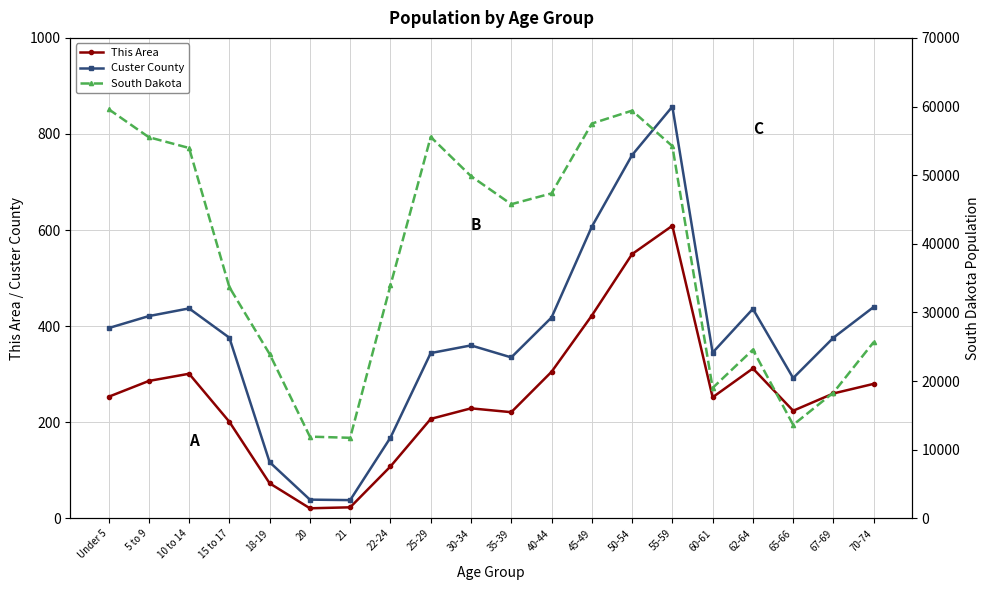

Which category has the lowest value across all series?

20